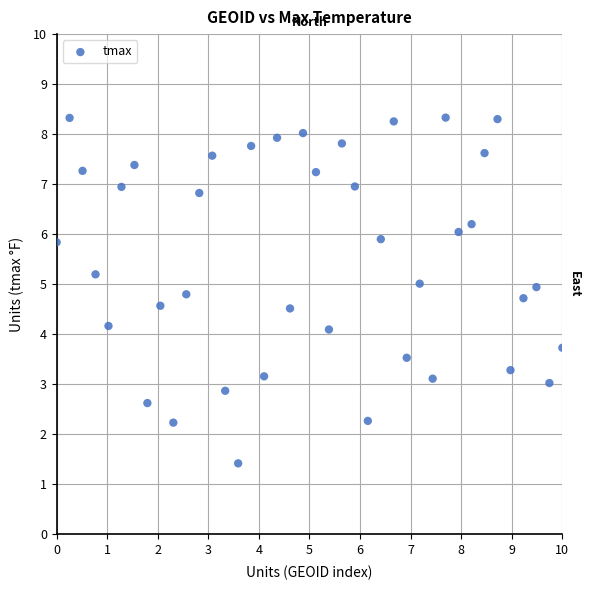

What is the range of Y values (max minus min)?

6.9